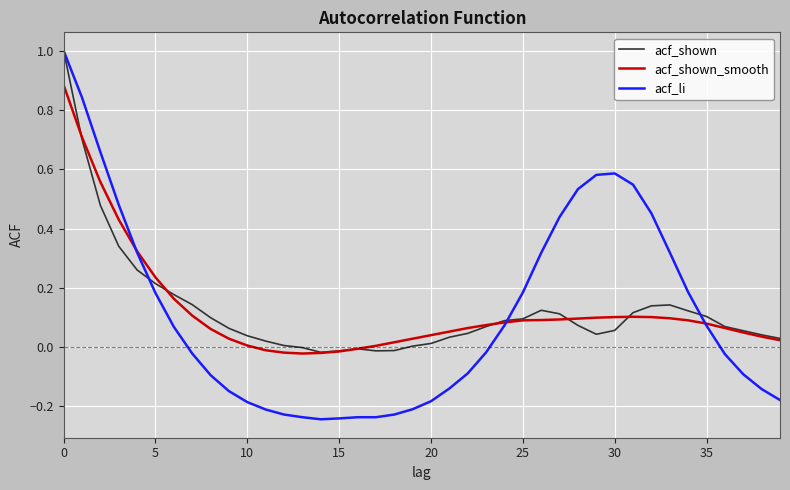

Which series has the largest range (max minus min)?

acf_li